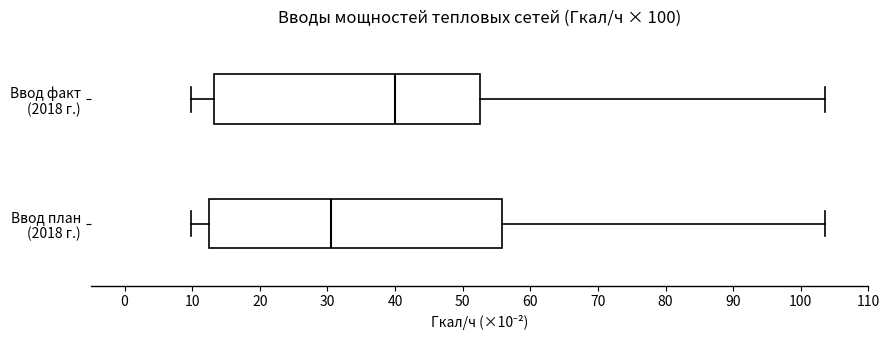

Where is the right edge of the box for Ввод план (2018 г.) on the x-axis? The values are not printed on the chart, so give them approximately, as read against the axis.

56